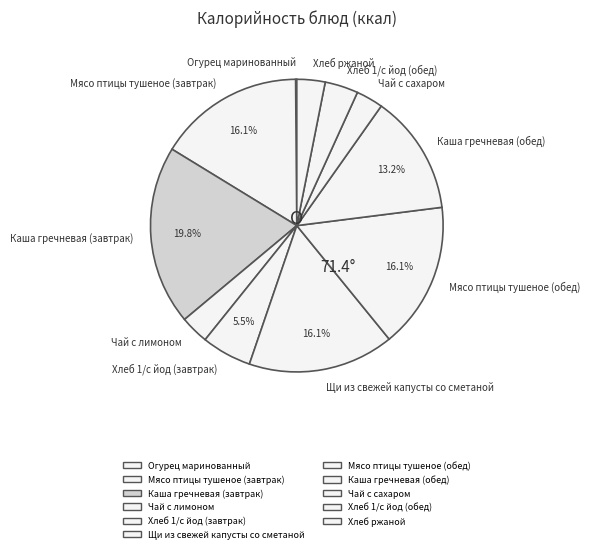

Between Чай с лимоном and Каша гречневая (завтрак), which is larger?

Каша гречневая (завтрак)